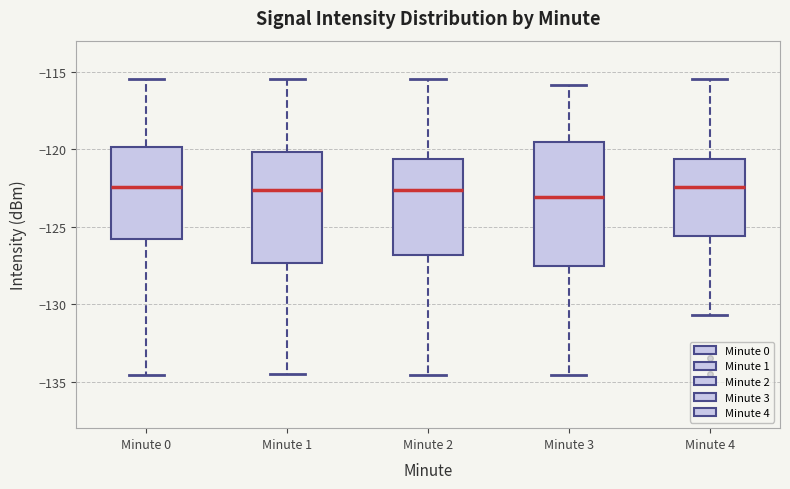

Where is the upper edge of the box for Minute 4 on the y-axis? The values are not printed on the chart, so give them approximately, as read against the axis.

-120.5